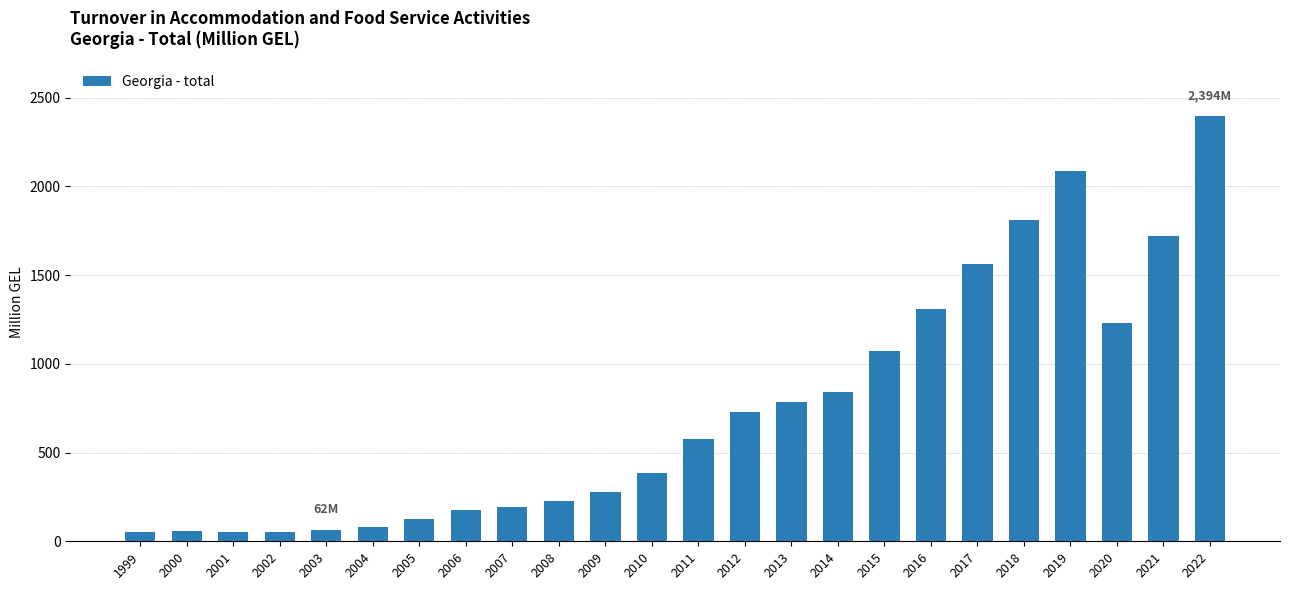

Is it true that the value at 2018 is 2379.0?

False